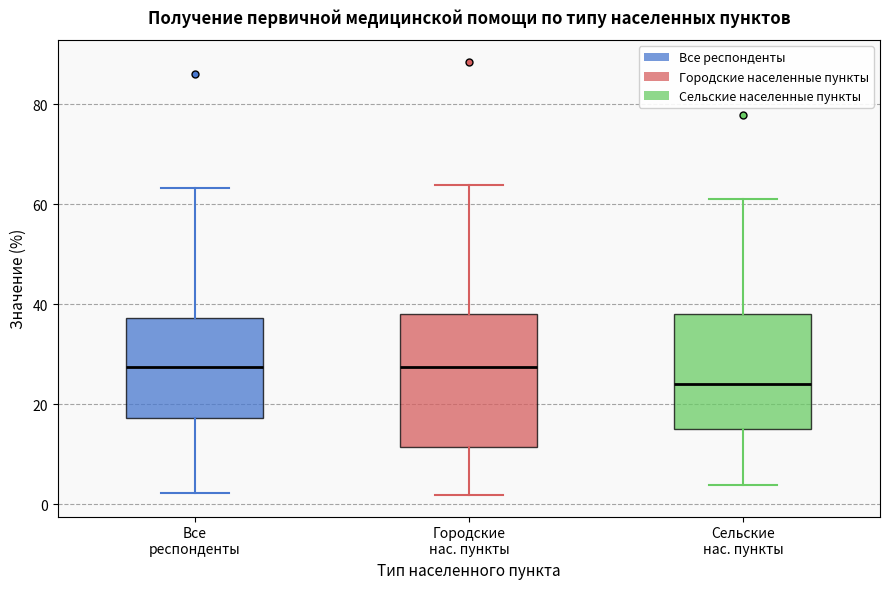

Reading left to right, transcribe this box plot: for each box, give where its median line is, the range the box spans, and where its two whiskers end, as read against the y-axis. The values are not printed on the chart, so give them approximately, as read against the axis.

Все респонденты: median 28, box 18 to 38, whiskers 2 to 64
Городские нас. пункты: median 28, box 12 to 38, whiskers 2 to 64
Сельские нас. пункты: median 24, box 16 to 38, whiskers 4 to 62